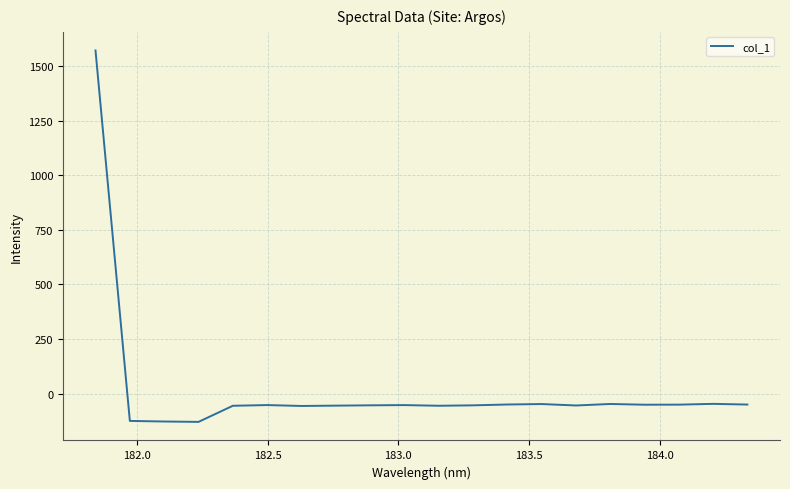

What is the minimum value shown in the chart?

-129.0